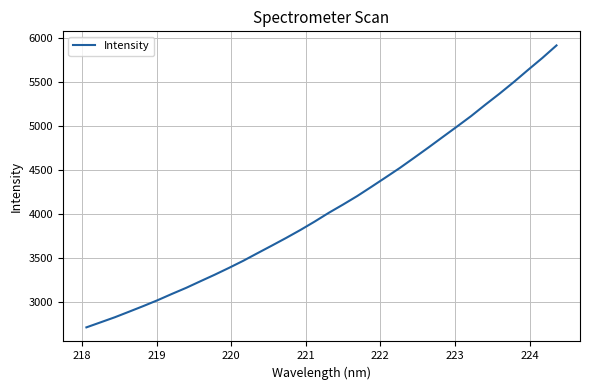

Reading left to right, transcribe all the data shown in this chart.

2710.8	2768.2	2825.9	2889.1	2953.1	3019.6	3090.7	3159.7	3234.6	3308.6	3386.2	3466.6	3552.9	3638.5	3725.2	3815.4	3910.7	4011.0	4104.7	4201.7	4306.8	4413.7	4521.7	4636.5	4752.7	4871.5	4989.9	5109.8	5239.2	5364.8	5496.4	5634.0	5768.7	5911.9